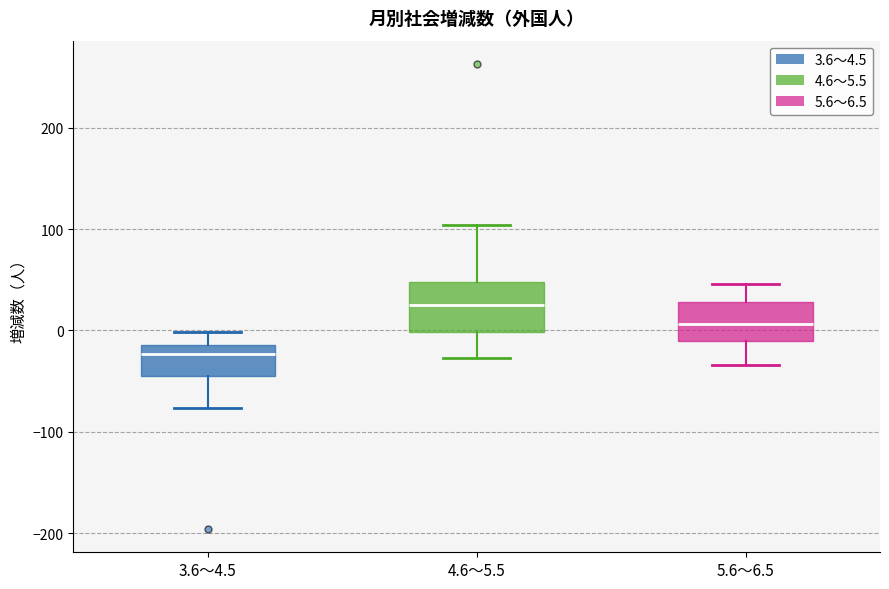

Where does the median line of the box for 4.6～5.5 sit on the y-axis? The values are not printed on the chart, so give them approximately, as read against the axis.

30